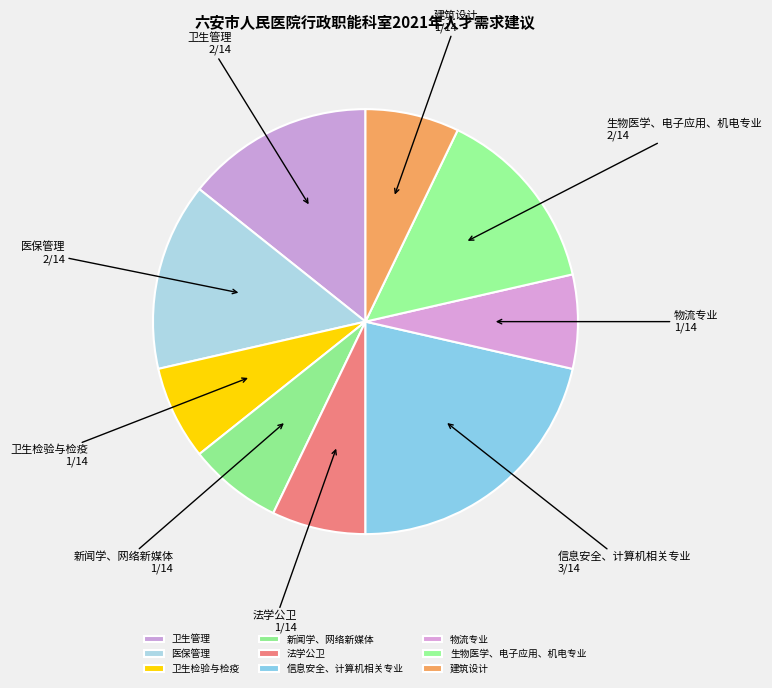

Is there a majority slice in this chart?

No